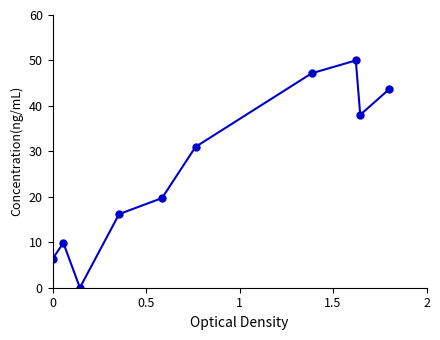

What is the sum of all values?

262.0